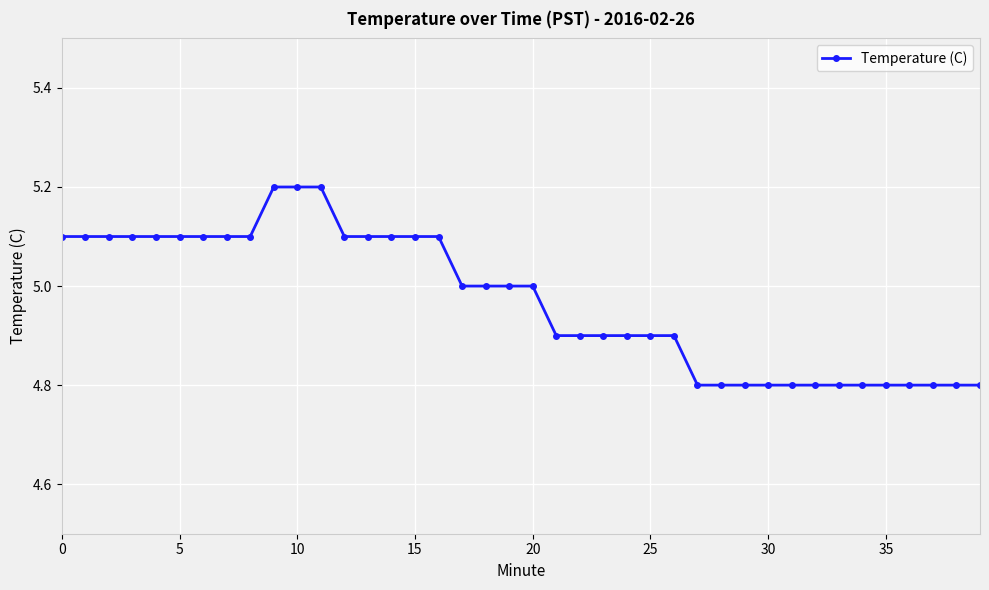

What is the greatest value displayed?

5.2